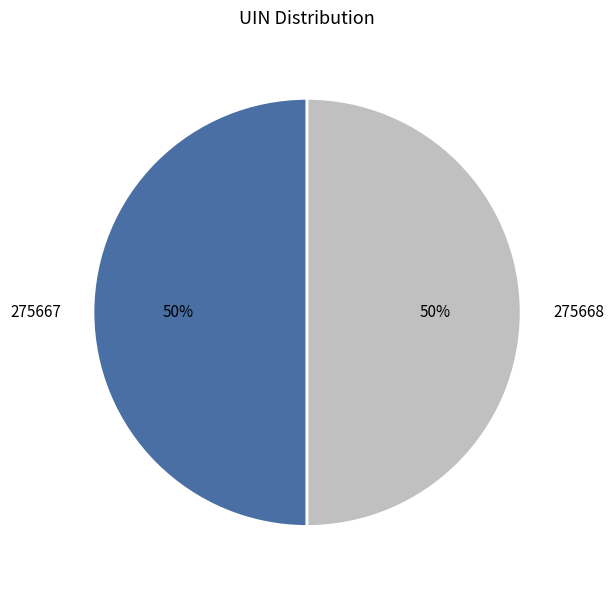

Is it true that 275668 is 39% of the pie?

False